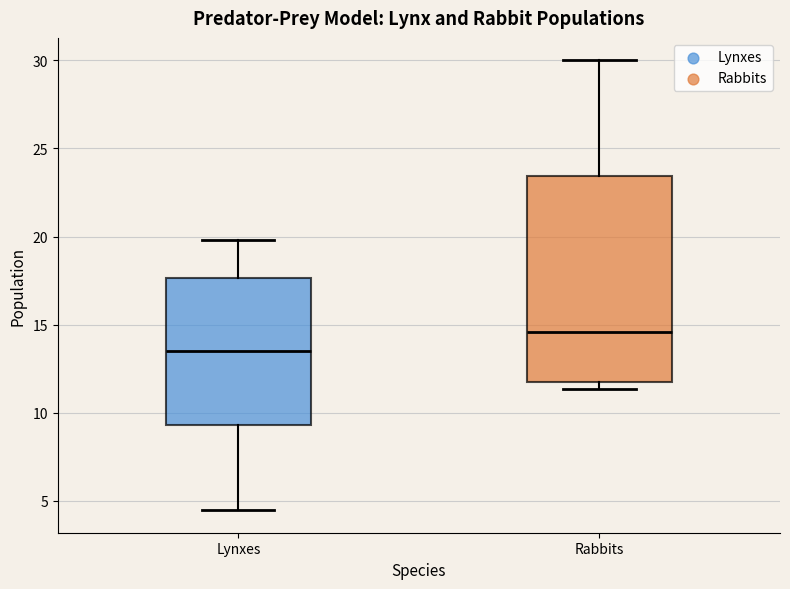

Where does the lower whisker of the box for Lynxes end on the y-axis? The values are not printed on the chart, so give them approximately, as read against the axis.

4.5